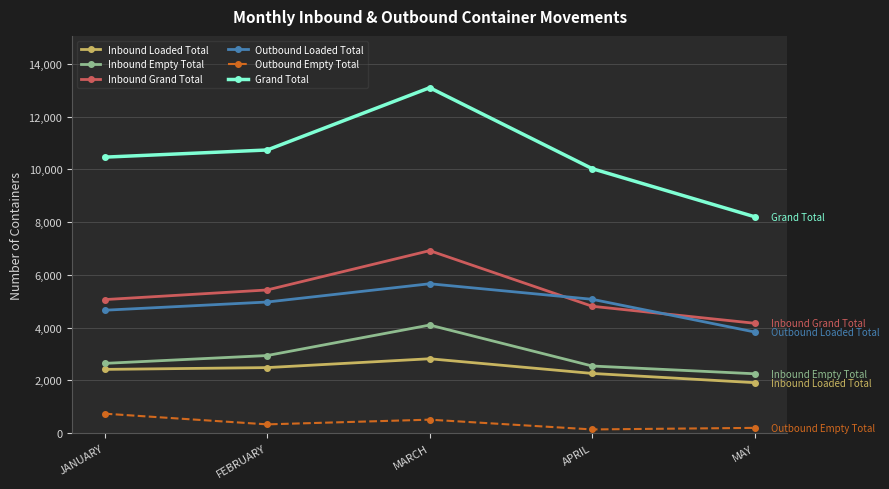

At which label is Inbound Empty Total closest to 3174?

FEBRUARY